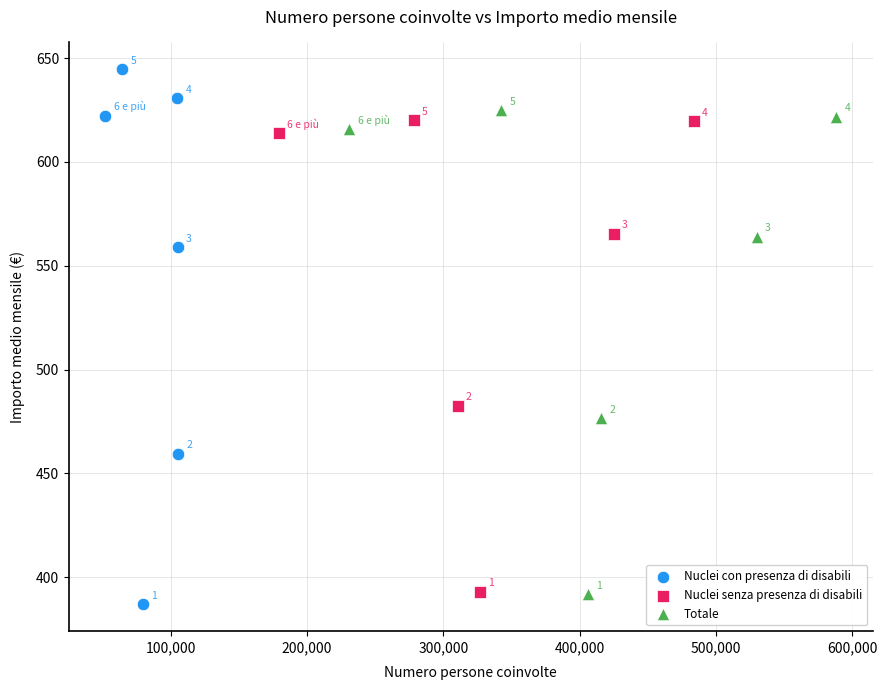

Which series has the widest spread of Y values?

Nuclei con presenza di disabili